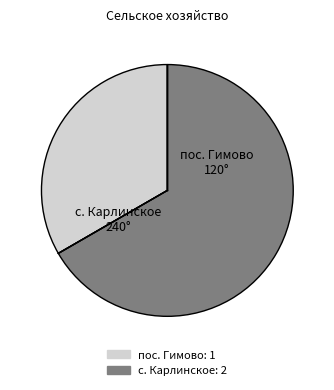

What is the ratio of the value at с. Карлинское to the value at пос. Гимово?

2.0